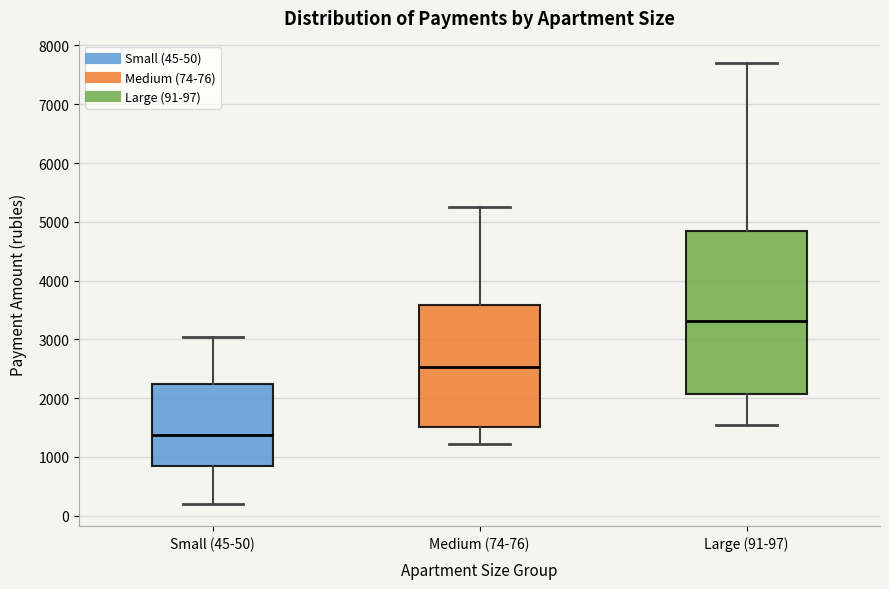

Where is the upper edge of the box for Small (45-50) on the y-axis? The values are not printed on the chart, so give them approximately, as read against the axis.

2200